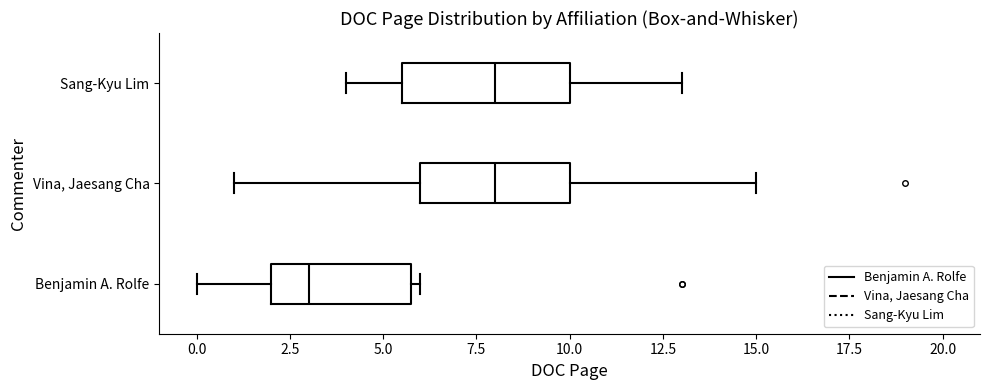

Where does the median line of the box for Sang-Kyu Lim sit on the x-axis? The values are not printed on the chart, so give them approximately, as read against the axis.

8.0